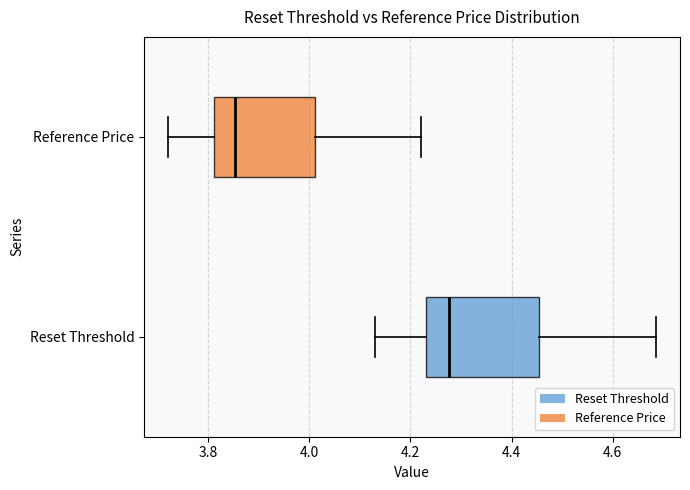

Reading bottom to top, transcribe this box plot: for each box, give where its median line is, the range the box spans, and where its two whiskers end, as read against the x-axis. The values are not printed on the chart, so give them approximately, as read against the axis.

Reset Threshold: median 4.28, box 4.24 to 4.46, whiskers 4.14 to 4.68
Reference Price: median 3.86, box 3.82 to 4.02, whiskers 3.72 to 4.22